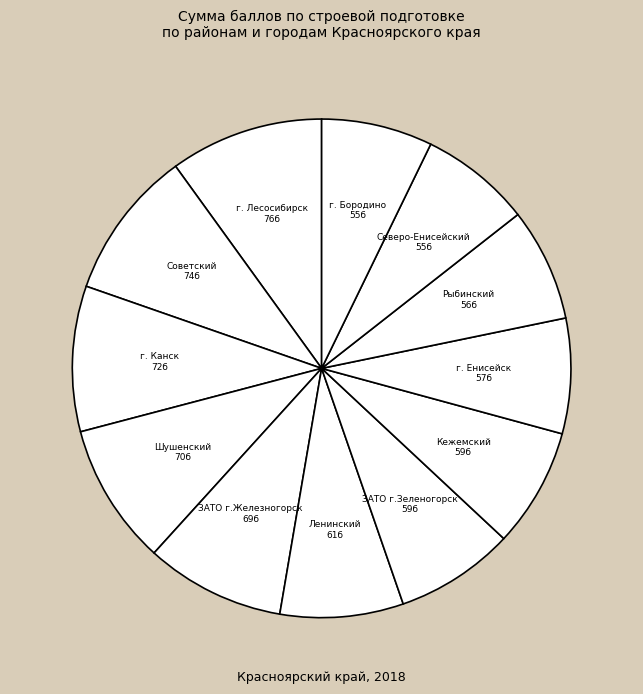

Approximately how many times larger is the value at ЗАТО г.Железногорск compared to Кежемский?

1.2